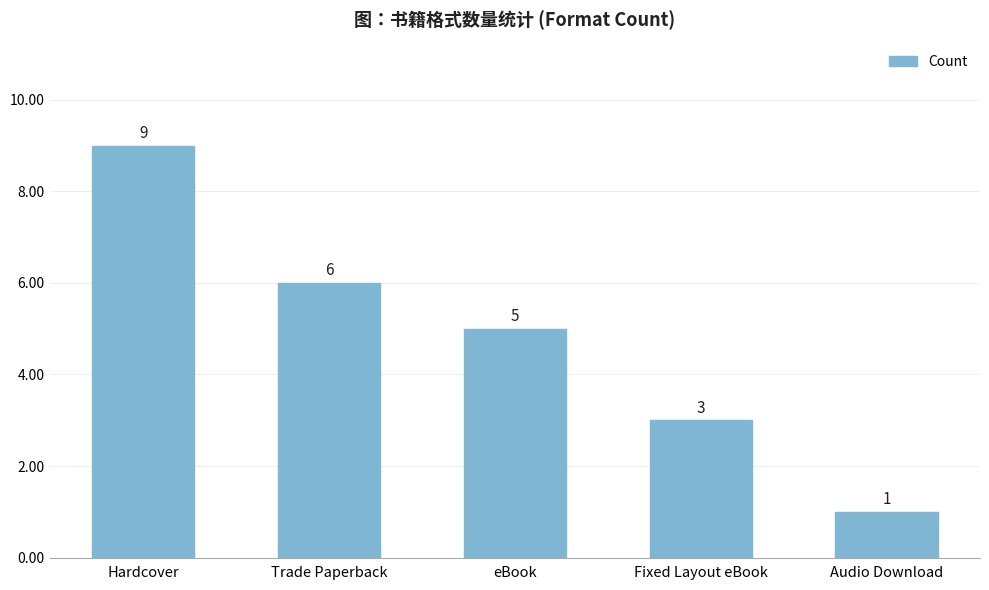

Reading left to right, what are all the values shown in this chart?

Hardcover=9	Trade Paperback=6	eBook=5	Fixed Layout eBook=3	Audio Download=1